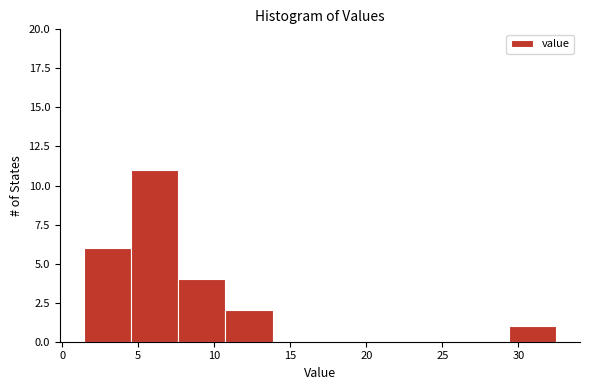

Reading left to right, list every bar in this chart as the range it spans on the x-axis followed by its height. Neither the bar edges nor the heights are printed on the chart, so give them approximately, as read against the axes.

1.5 to 4.5: 6
4.5 to 7.5: 11
7.5 to 10.5: 4
10.5 to 14.0: 2
14.0 to 17.0: 0
17.0 to 20.0: 0
20.0 to 23.0: 0
23.0 to 26.5: 0
26.5 to 29.5: 0
29.5 to 32.5: 1